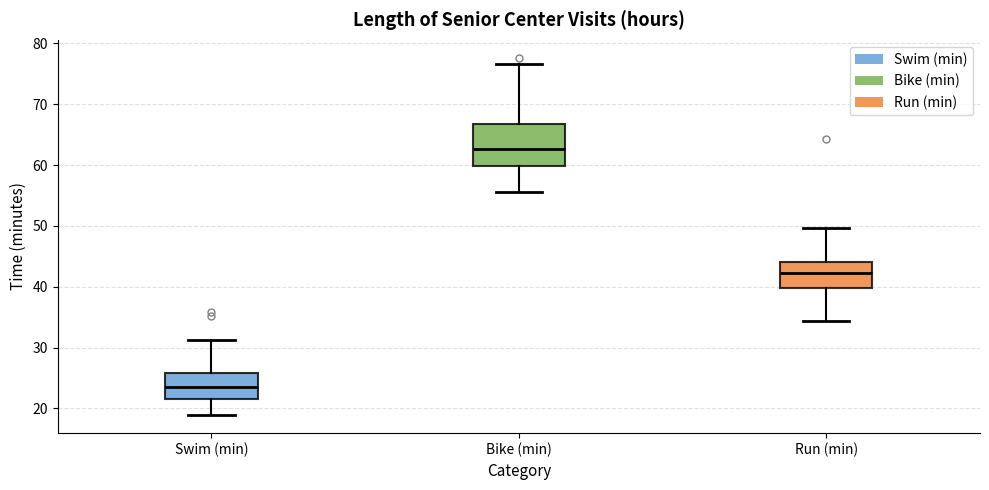

Which box has the lowest median line?

Swim (min)